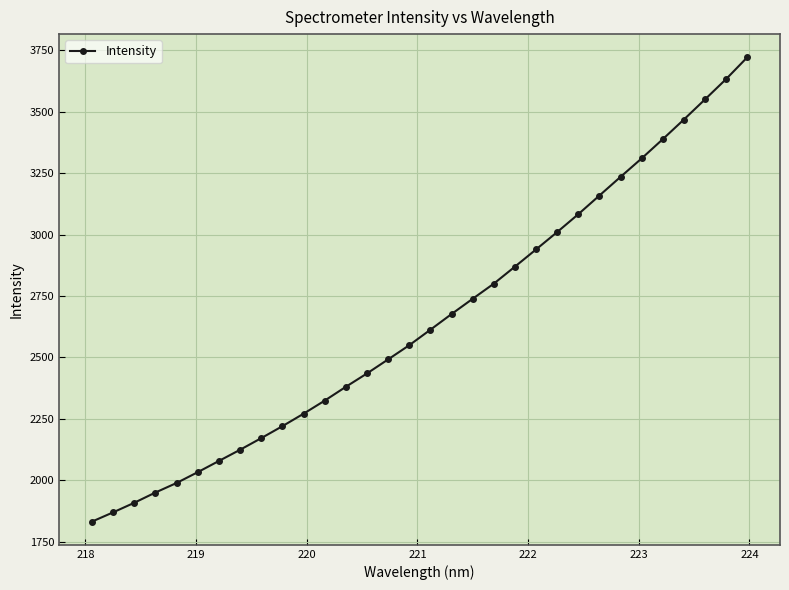

How many data points are above 2612?

16